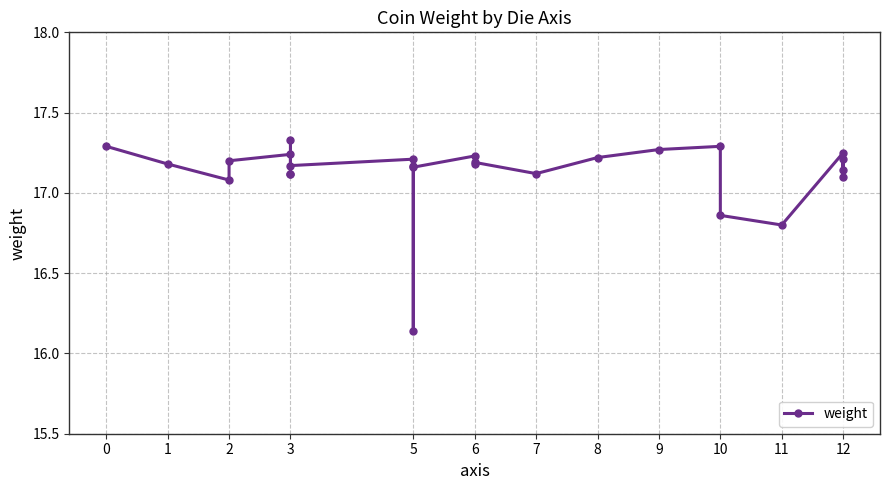

Rank the categories by value from highest to lowest.

3, 0, 10, 9, 12, 3, 6, 8, 5, 12, 2, 6, 1, 6, 3, 5, 5, 12, 3, 3, 7, 12, 2, 10, 11, 5